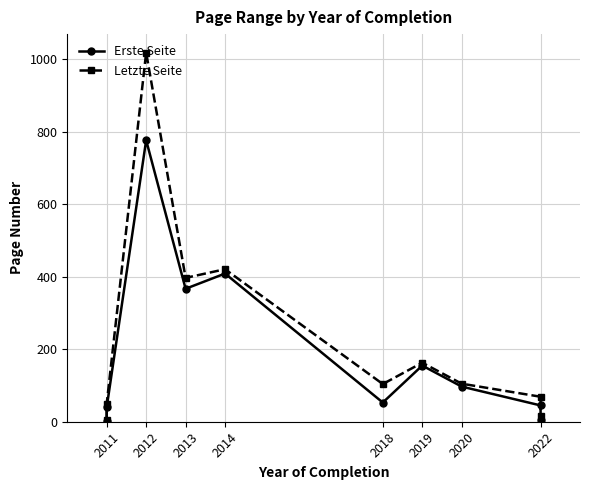

Which series changed the most between 2018 and 2022?

Letzte Seite